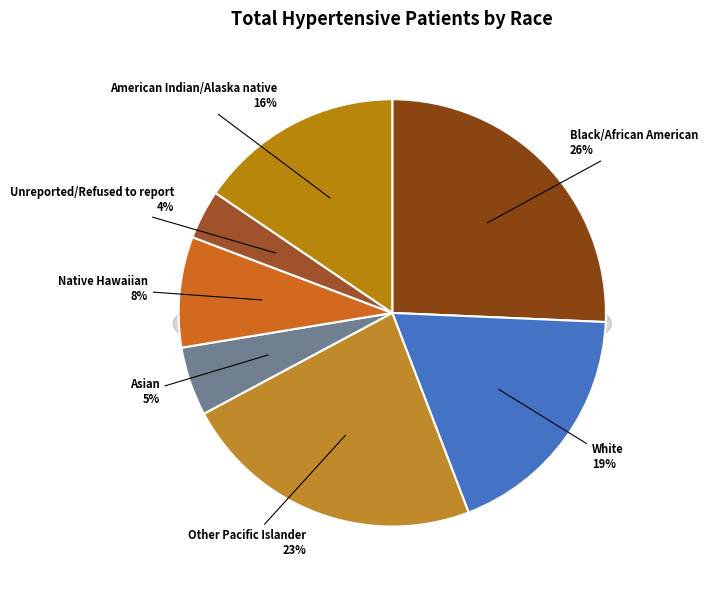

How many segments does this pie chart have?

7